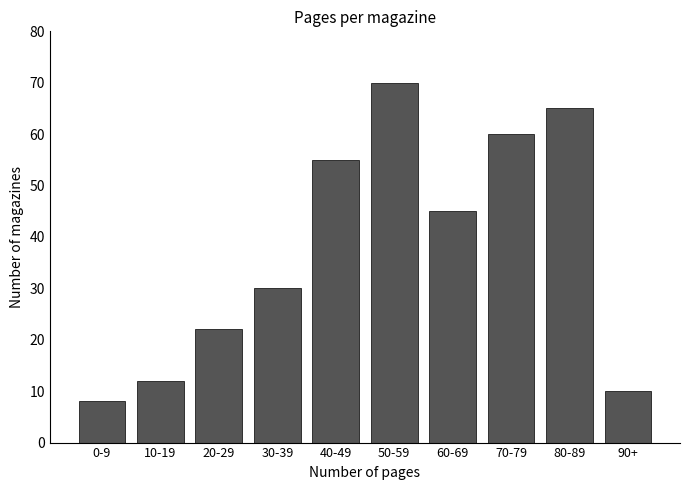

Reading left to right, extract all data points from this chart.

8	12	22	30	55	70	45	60	65	10